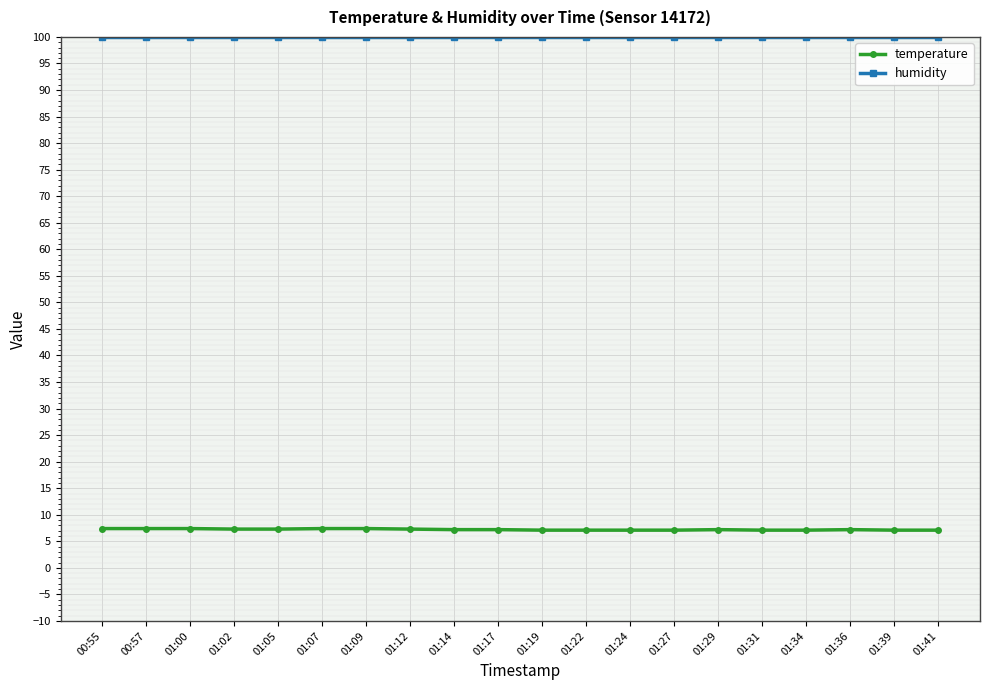

The humidity series shows 69.0 at 01:36. True or false?

False